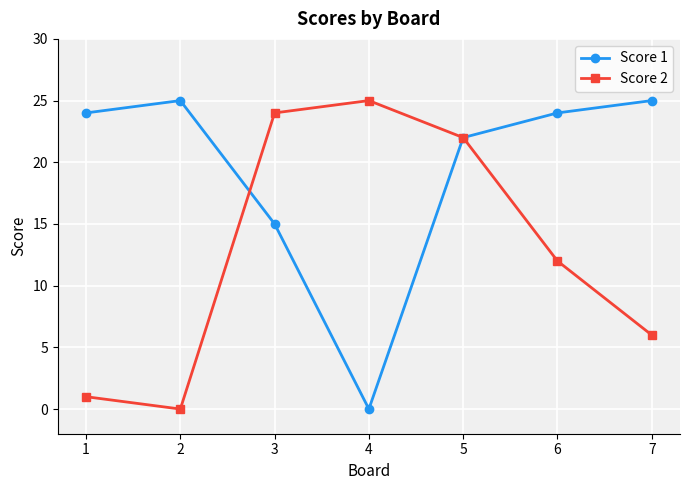

The Score 2 series shows 8 at 3. True or false?

False